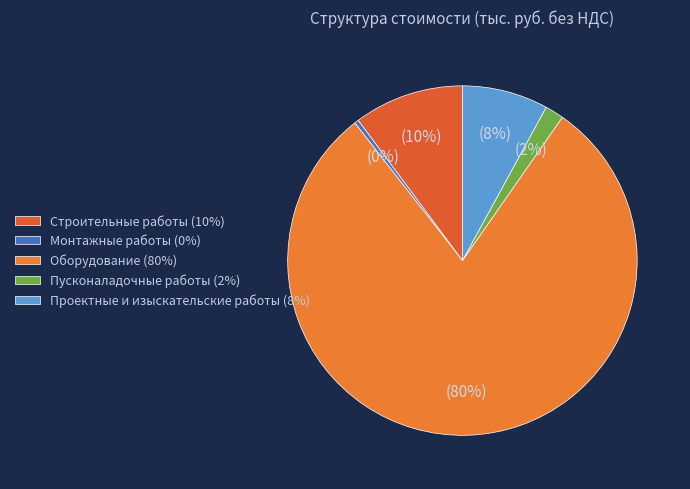

Which category has the biggest portion of the pie?

Оборудование